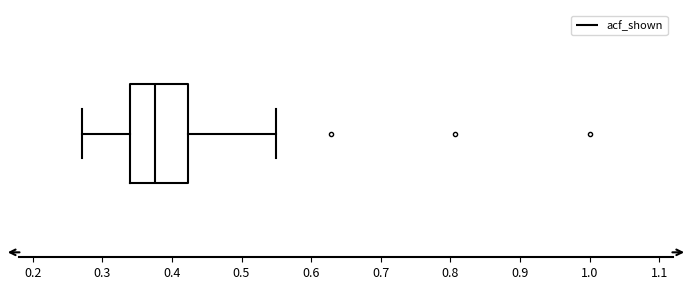

Where does the right whisker of the box end on the x-axis? The values are not printed on the chart, so give them approximately, as read against the axis.

0.55